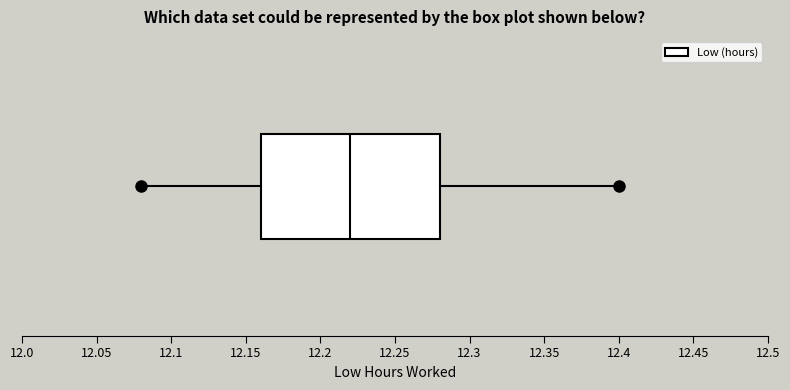

Transcribe this box plot: give where the median line is, the range the box spans, and where the two whiskers end, as read against the x-axis. The values are not printed on the chart, so give them approximately, as read against the axis.

median 12.22, box 12.16 to 12.28, whiskers 12.08 to 12.40